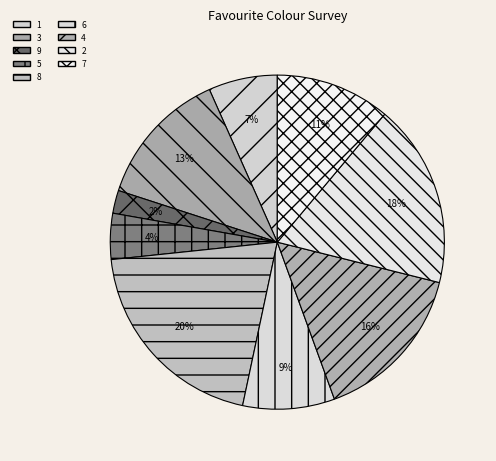

To the nearest percent, what is the difference between the largest and smallest slice percentages?

18%